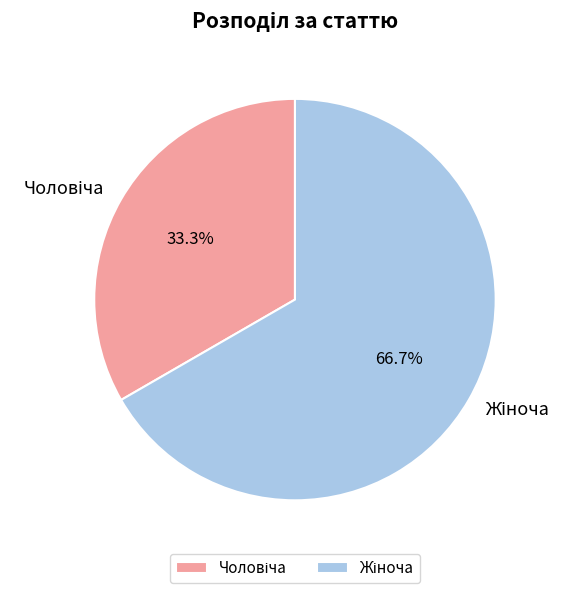

Is there any slice that represents more than half of the pie?

Yes